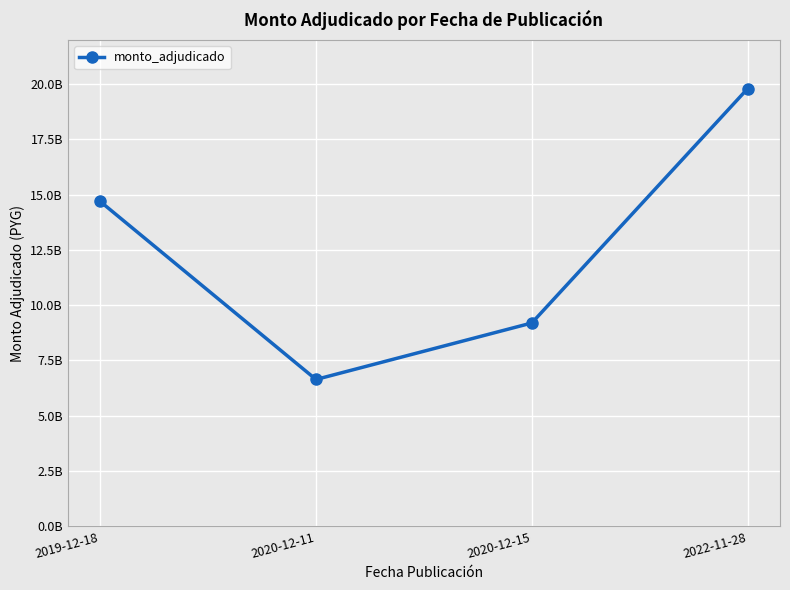

The chart shows a value of 6641222400 at 2020-12-11. True or false?

True